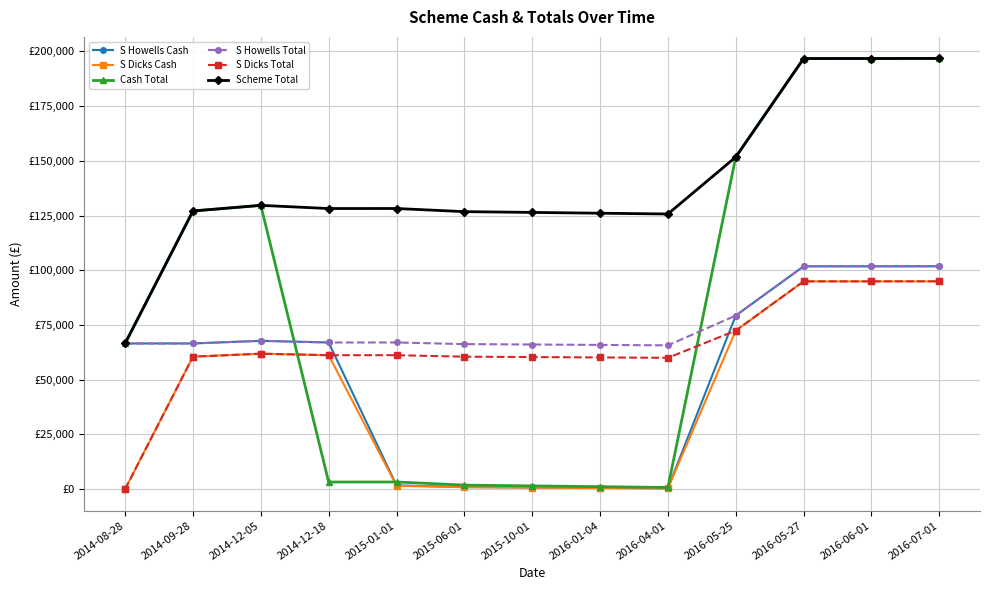

What is the average value of the Cash Total series?

82857.4